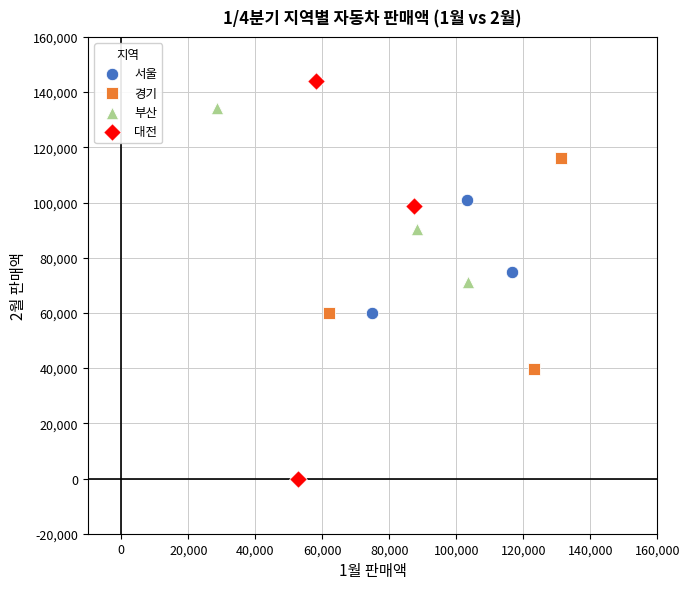

Which series contains the lowest Y value?

대전